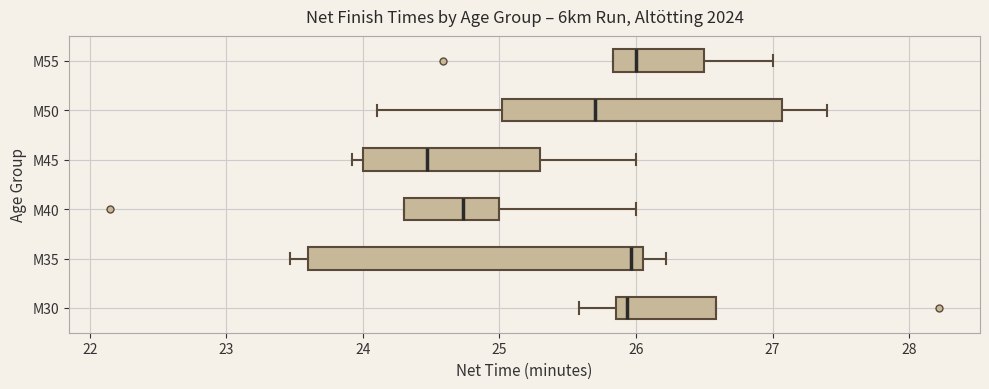

Which box is the widest, from its left edge to its right edge?

M35